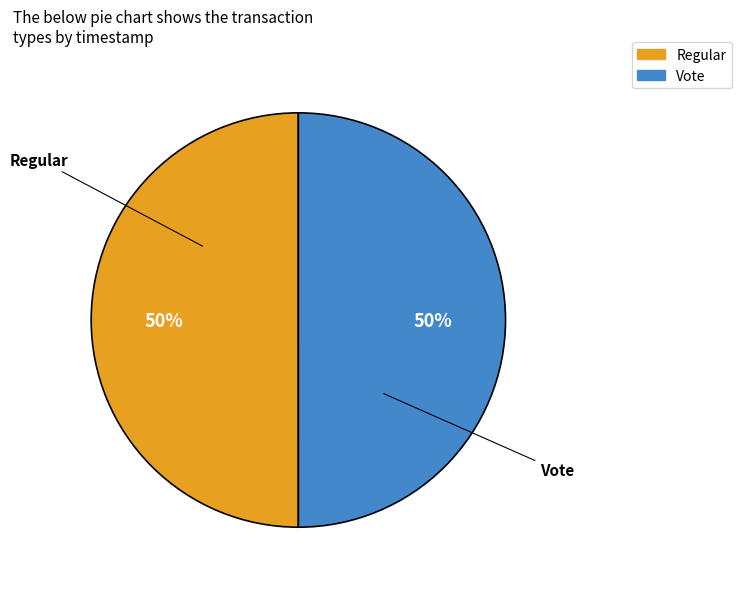

What percentage is the Regular slice, to the nearest percent?

50%